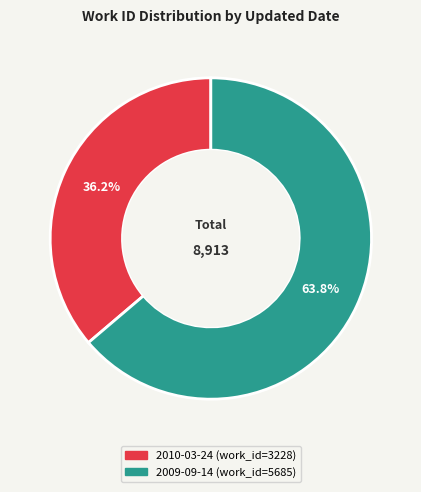

How many segments does this pie chart have?

2